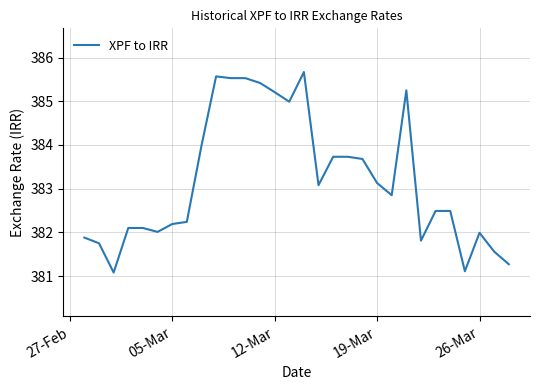

What is the maximum value shown in the chart?

385.7